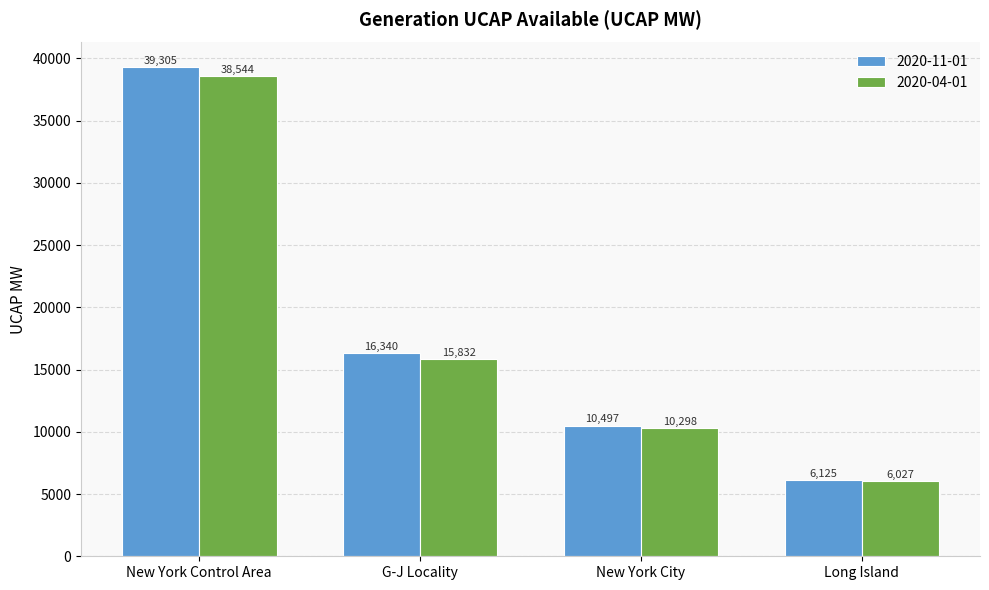

What is the value of the 2020-11-01 bar at the 1st from the left?

39304.7